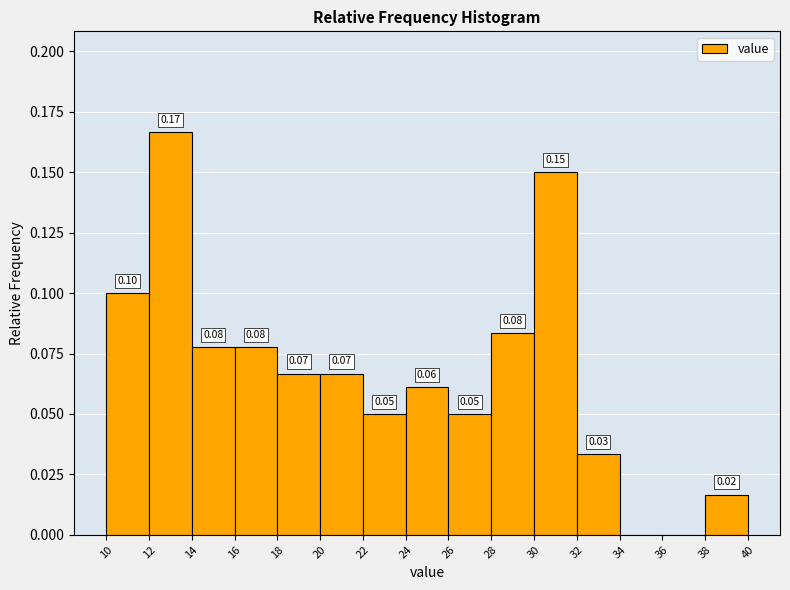

Which range on the x-axis has the tallest bar?

12 to 14